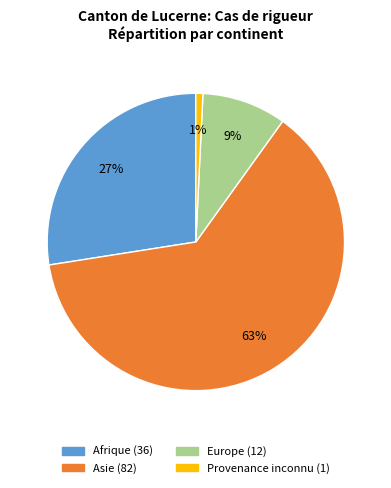

Which slice is the smallest?

Provenance inconnu